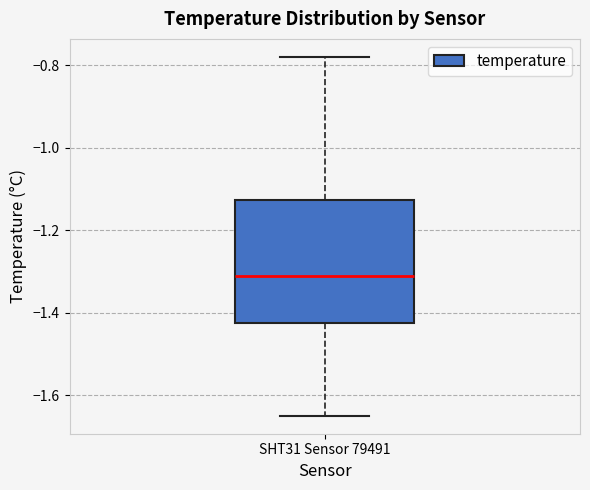

Read this box plot against the y-axis: the position of the median line, the range covered by the box, and the ends of both whiskers. The values are not printed on the chart, so give them approximately, as read against the axis.

median -1.30, box -1.42 to -1.12, whiskers -1.64 to -0.78